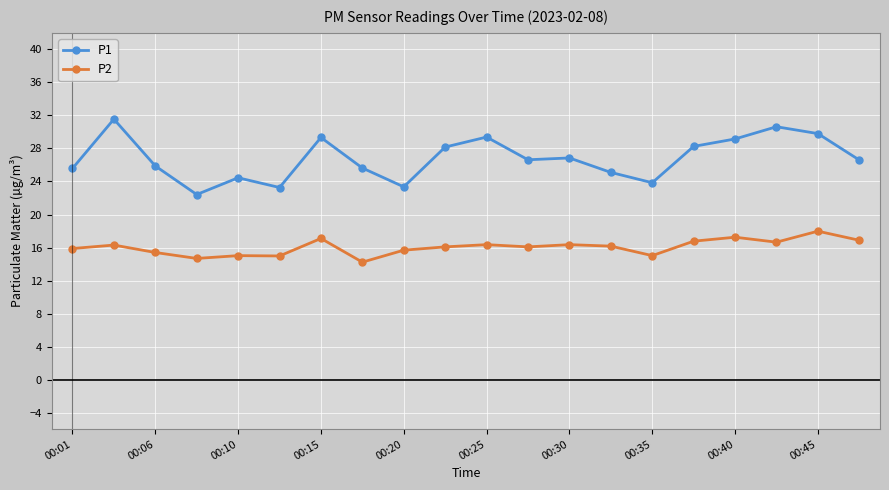

List the series in order of their overall mean, highest first.

P1, P2